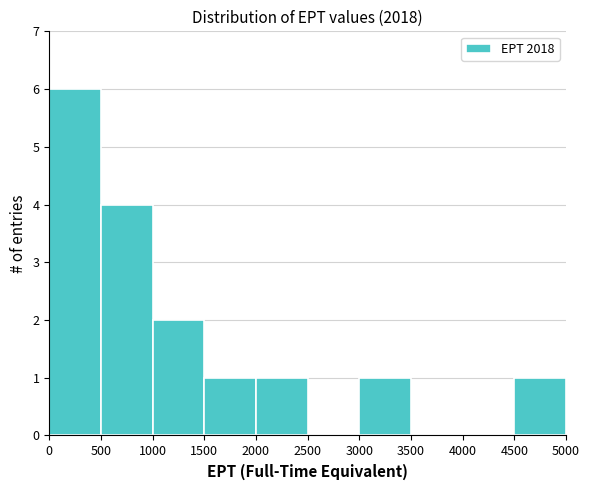

How tall is the bar that spans 1500 to 2000 on the x-axis? The values are not printed on the chart, so give them approximately, as read against the axis.

1